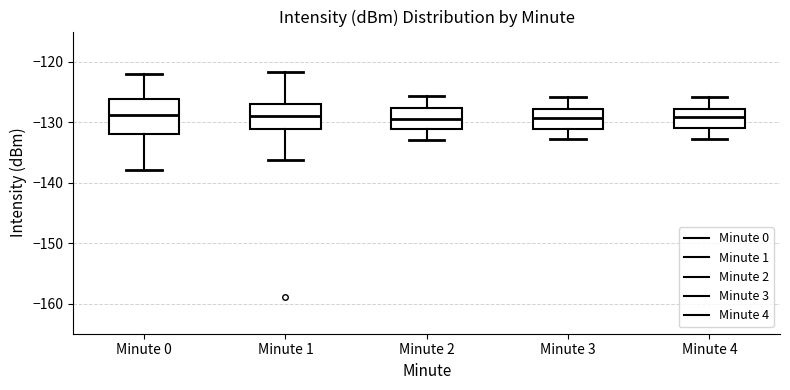

Reading left to right, read every box against the y-axis: the position of its median line, the range the box covers, and the ends of its whiskers. The values are not printed on the chart, so give them approximately, as read against the axis.

Minute 0: median -129, box -132 to -126, whiskers -138 to -122
Minute 1: median -129, box -131 to -127, whiskers -136 to -122
Minute 2: median -129, box -131 to -128, whiskers -133 to -126
Minute 3: median -129, box -131 to -128, whiskers -133 to -126
Minute 4: median -129, box -131 to -128, whiskers -133 to -126